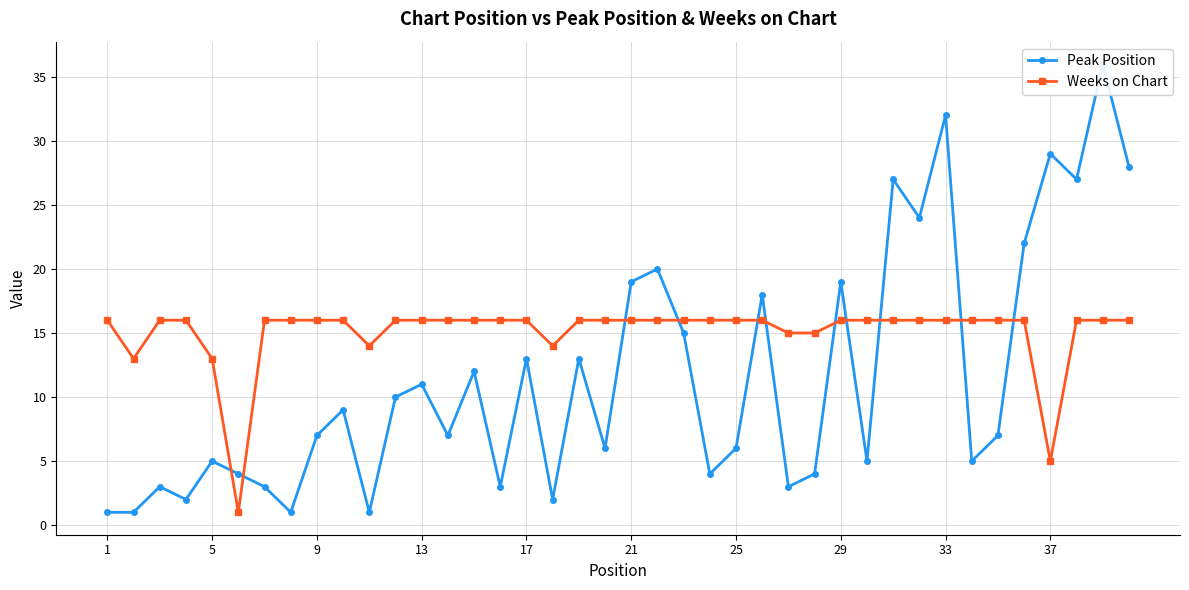

True or false: Weeks on Chart has a value of 28 at 17.

False